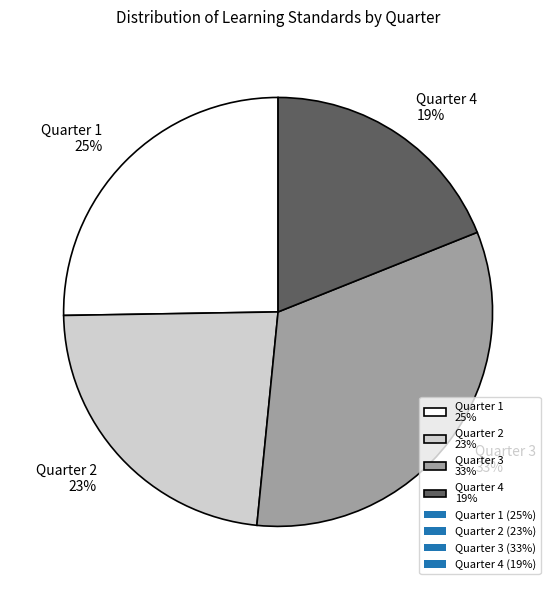

To the nearest percent, what is the difference between the Quarter 1 and Quarter 4 slice percentages?

6%